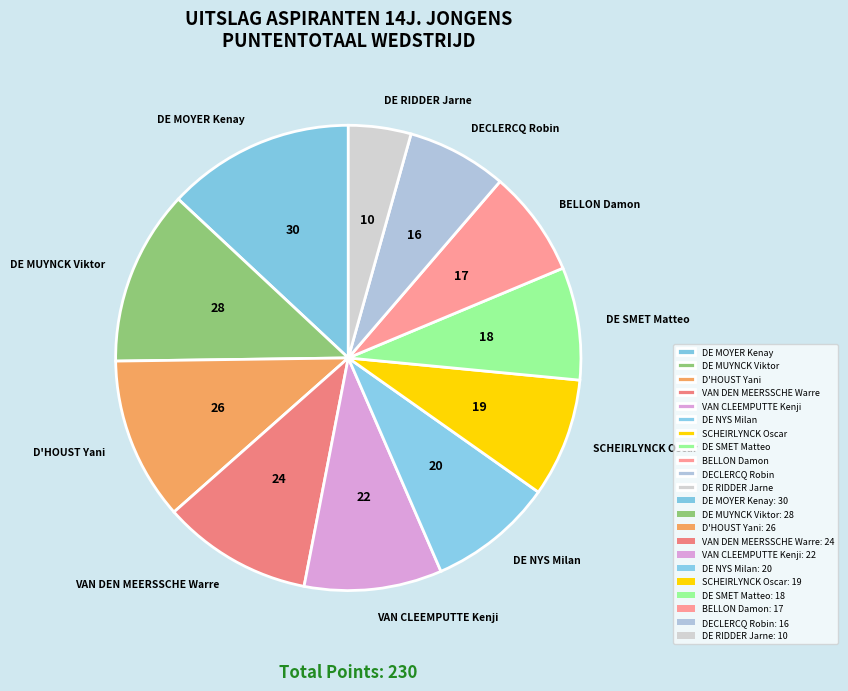

Is there a majority slice in this chart?

No